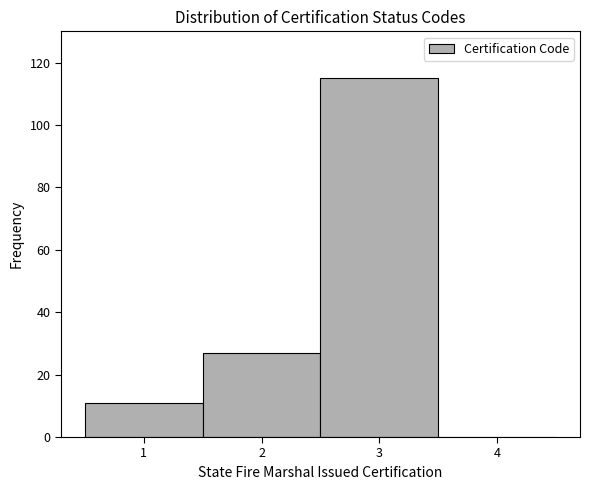

Reading left to right, transcribe this chart: for each bar, give the range it covers on the x-axis and its height. The values are not printed on the chart, so give them approximately, as read against the axis.

0.5 to 1.5: 12
1.5 to 2.5: 28
2.5 to 3.5: 116
3.5 to 4.5: 0